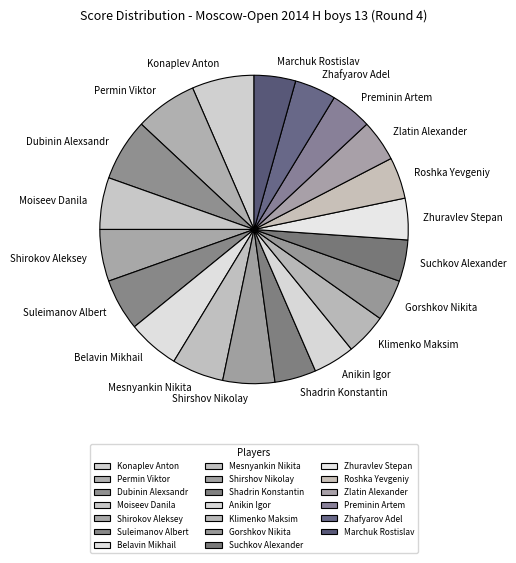

True or false: Mesnyankin Nikita accounts for 5% of the total.

True